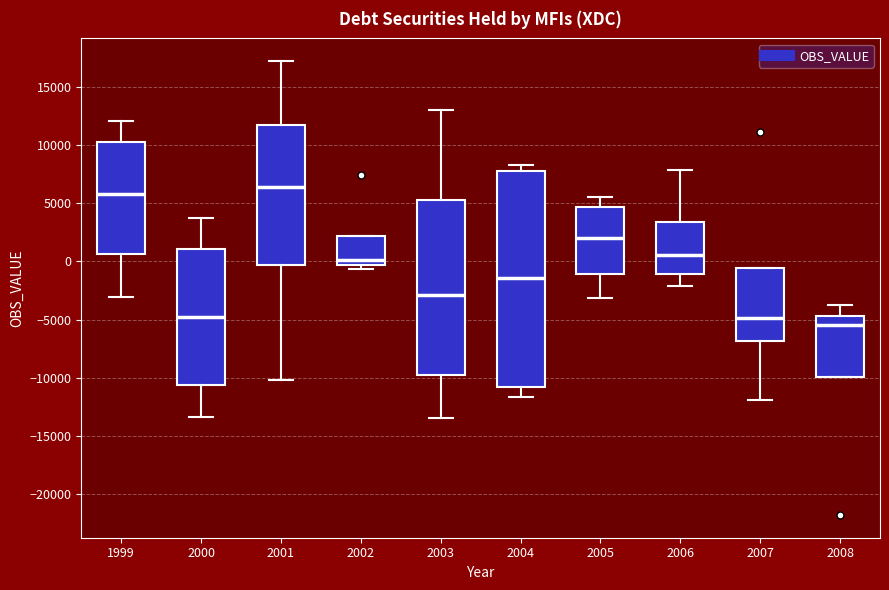

Where is the lower edge of the box at x = 2006 on the y-axis? The values are not printed on the chart, so give them approximately, as read against the axis.

-1000